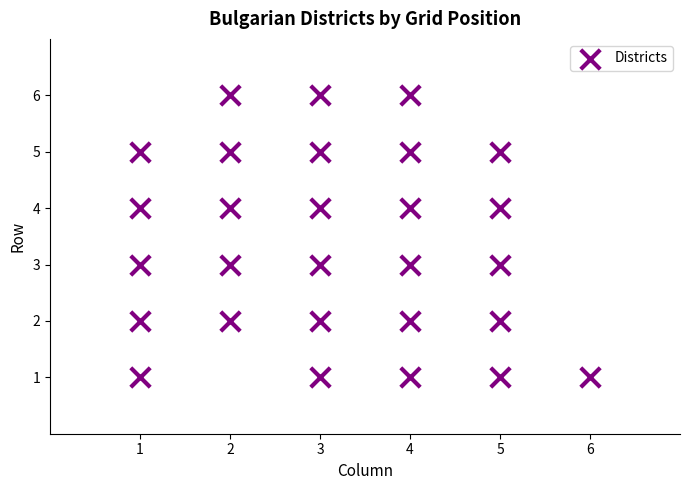

What is the range of Y values (max minus min)?

5